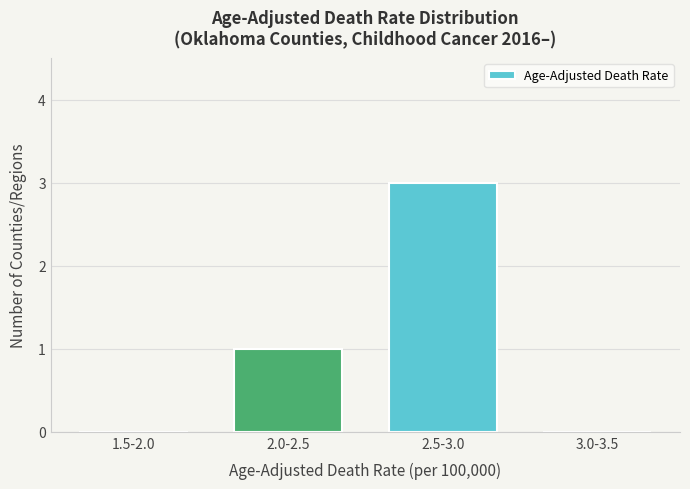

Reading left to right, transcribe all the data shown in this chart.

1.5-2.0=0	2.0-2.5=1	2.5-3.0=3	3.0-3.5=0